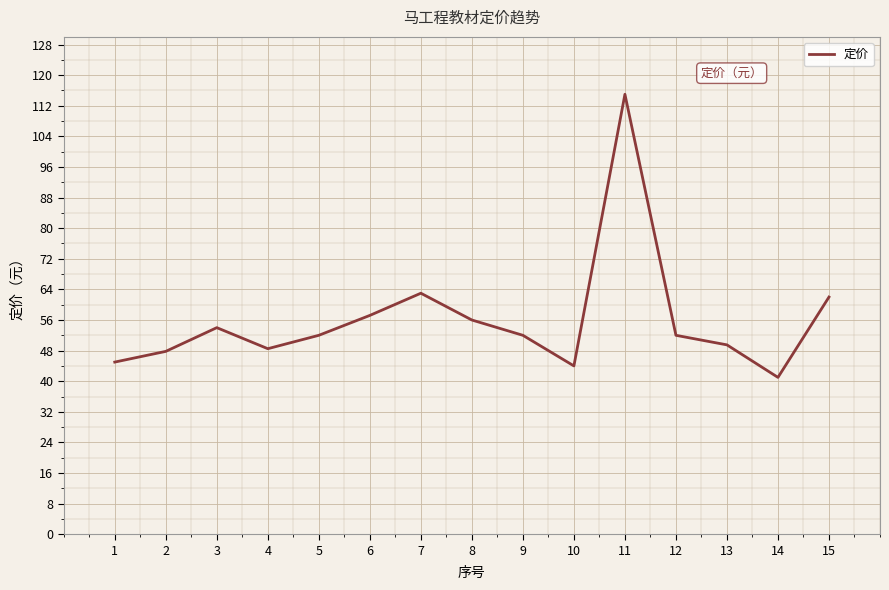

The chart shows a value of 24.5 at 14. True or false?

False